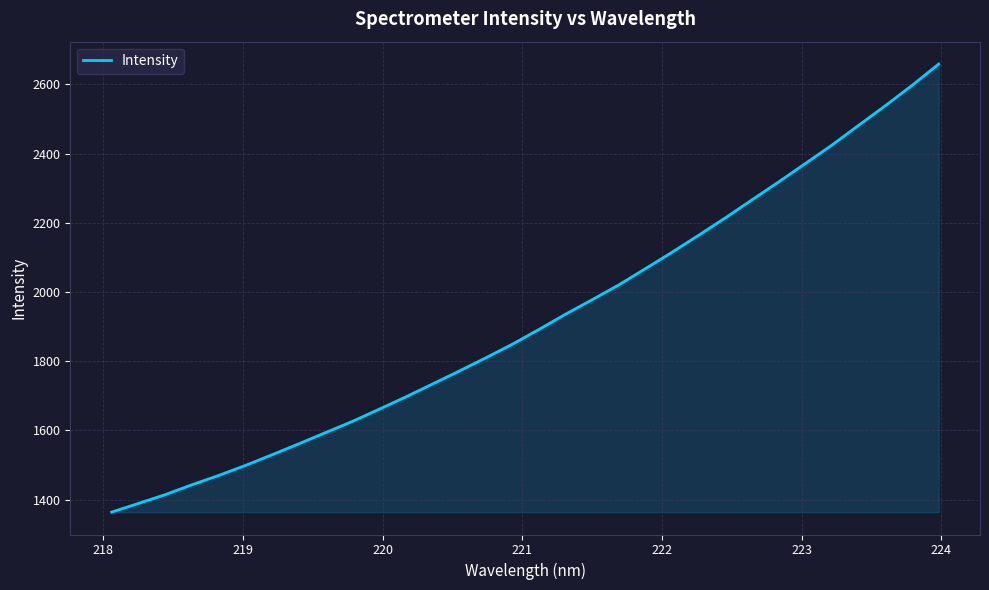

What is the difference between the maximum and minimum values?

1295.0